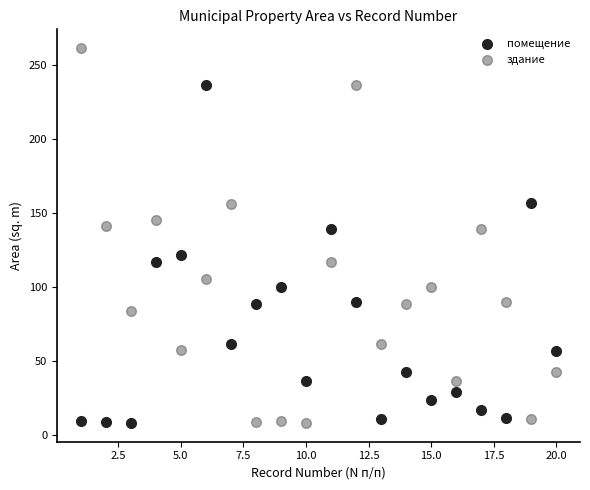

Which series has the largest Y range (max minus min)?

здание